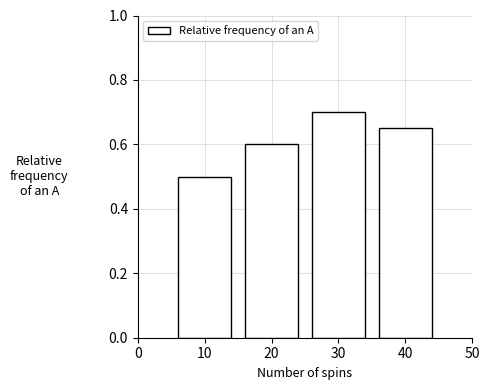

Which label corresponds to the smallest value in the chart?

10